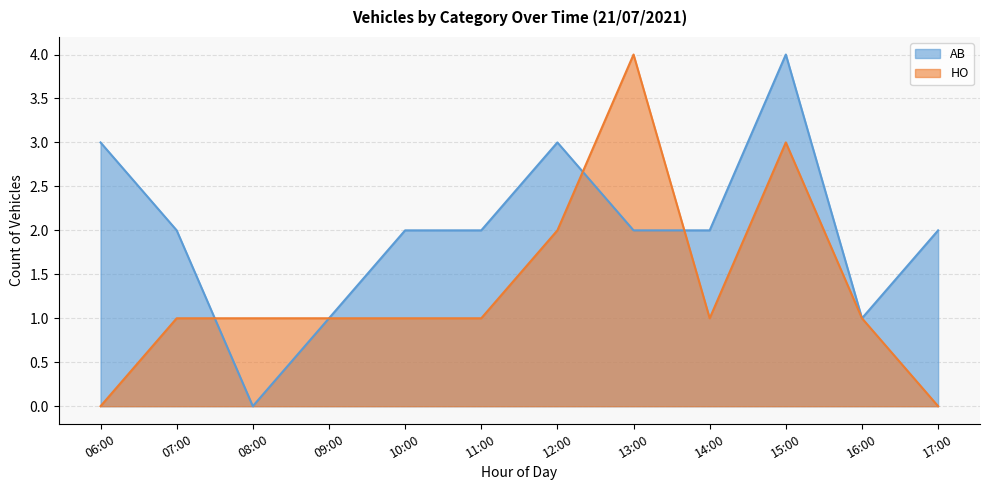

How many lines are shown in the chart?

2